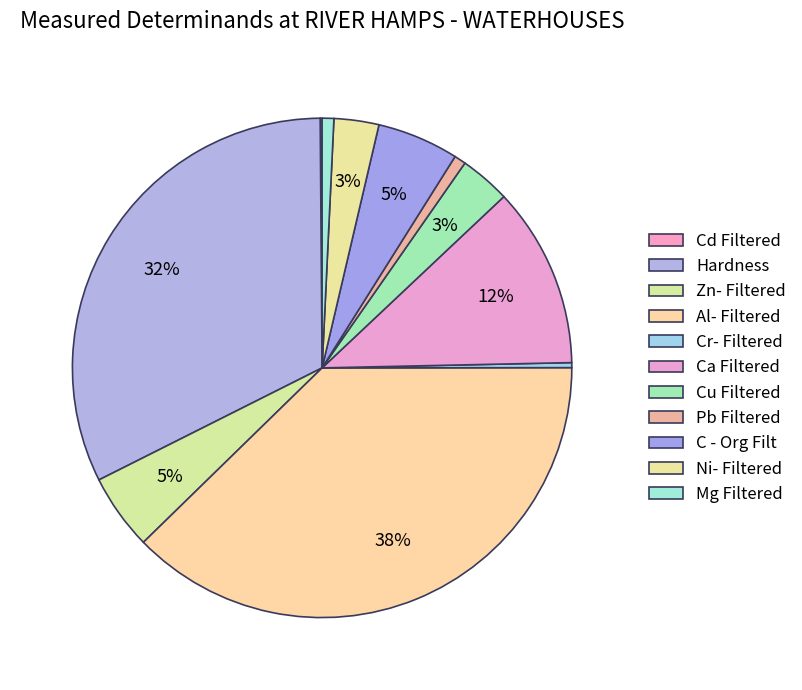

Is there a majority slice in this chart?

No